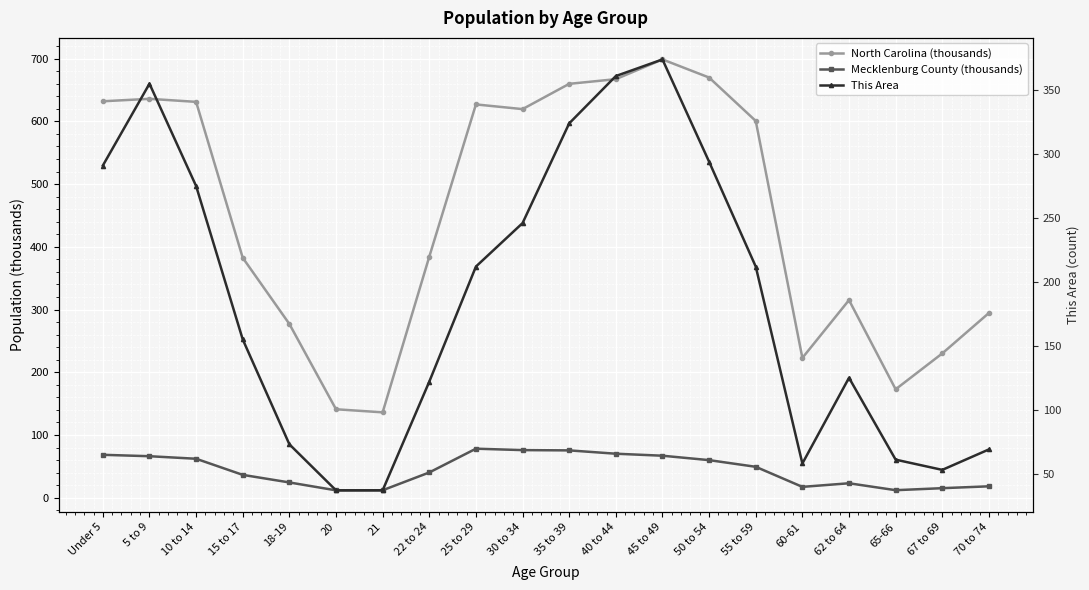

What is the label of the 20th point from the left?

70 to 74